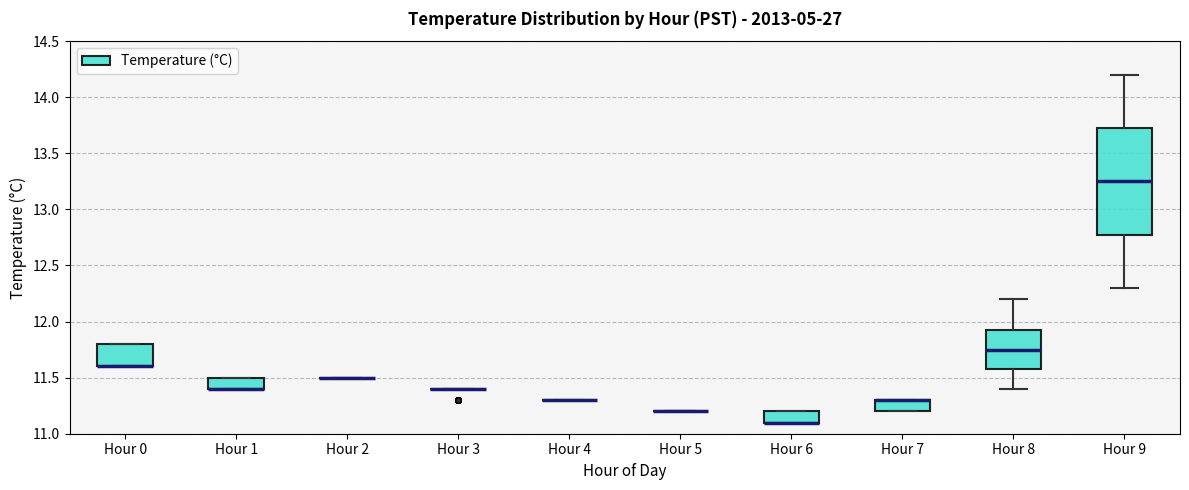

Where is the lower edge of the box for Hour 9 on the y-axis? The values are not printed on the chart, so give them approximately, as read against the axis.

12.80